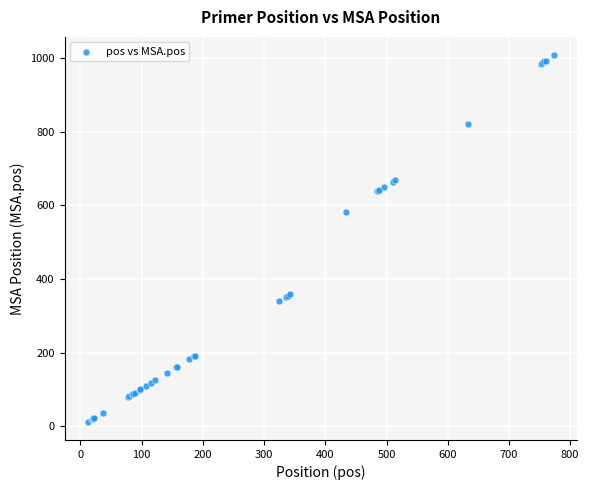

What Y value in the scatter plot is closest to 510?

583